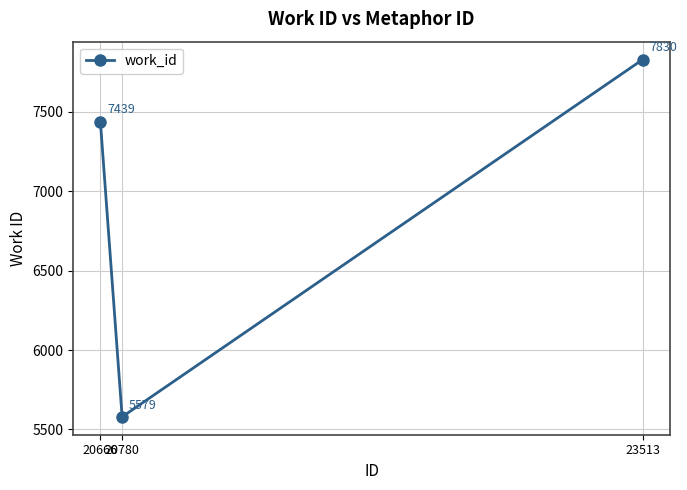

How many lines are shown in the chart?

1